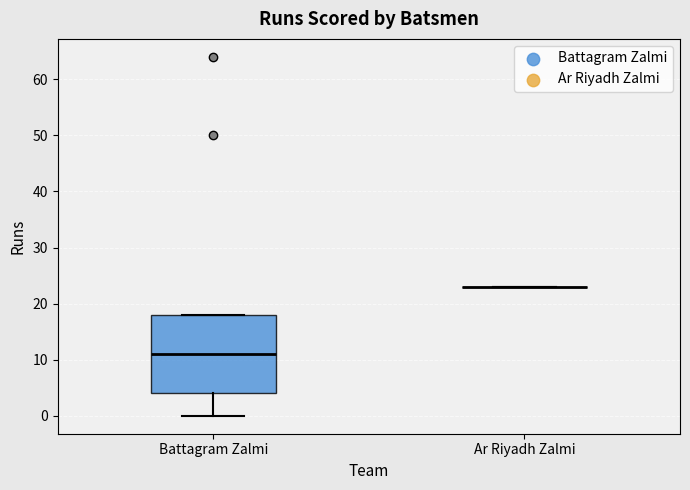

Reading left to right, read every box against the y-axis: the position of its median line, the range the box covers, and the ends of its whiskers. The values are not printed on the chart, so give them approximately, as read against the axis.

Battagram Zalmi: median 11, box 4 to 18, whiskers 0 to 18
Ar Riyadh Zalmi: box collapsed to a line at 23, whiskers 23 to 23